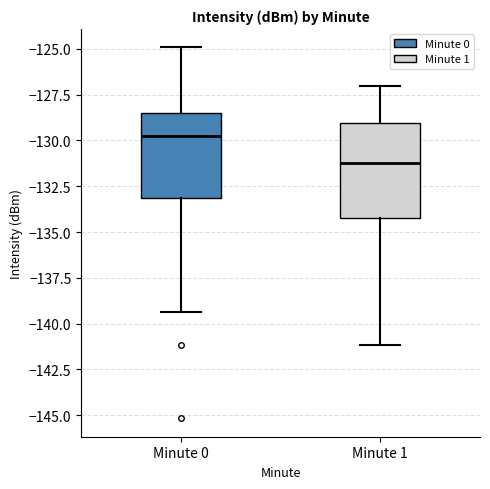

Reading left to right, read every box against the y-axis: the position of its median line, the range the box covers, and the ends of its whiskers. The values are not printed on the chart, so give them approximately, as read against the axis.

Minute 0: median -130.0, box -133.0 to -128.5, whiskers -139.5 to -125.0
Minute 1: median -131.0, box -134.0 to -129.0, whiskers -141.0 to -127.0